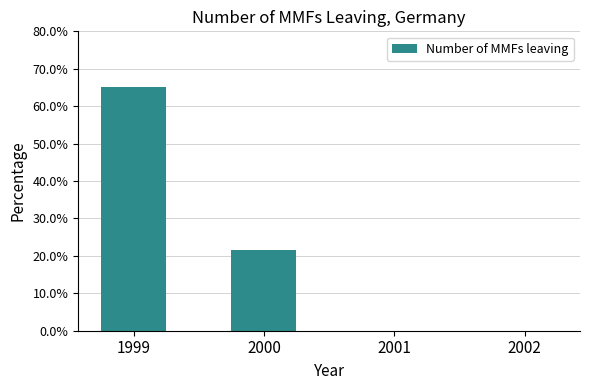

Which has a higher value, 2000 or 2001?

2000